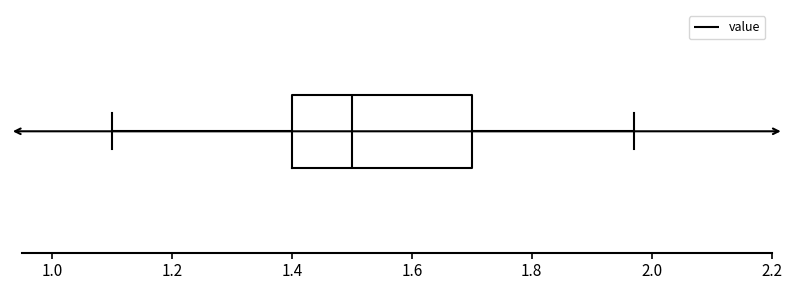

Where is the left edge of the box on the x-axis? The values are not printed on the chart, so give them approximately, as read against the axis.

1.40